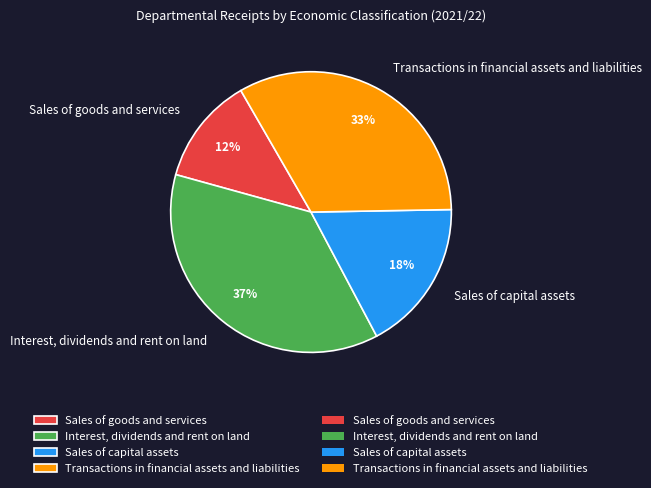

Is there any slice that represents more than half of the pie?

No